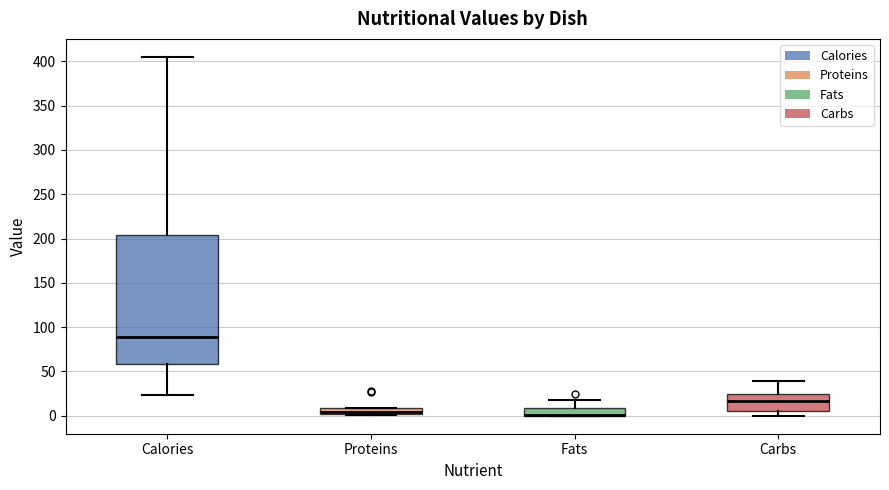

Where does the upper whisker of the box for Fats end on the y-axis? The values are not printed on the chart, so give them approximately, as read against the axis.

20